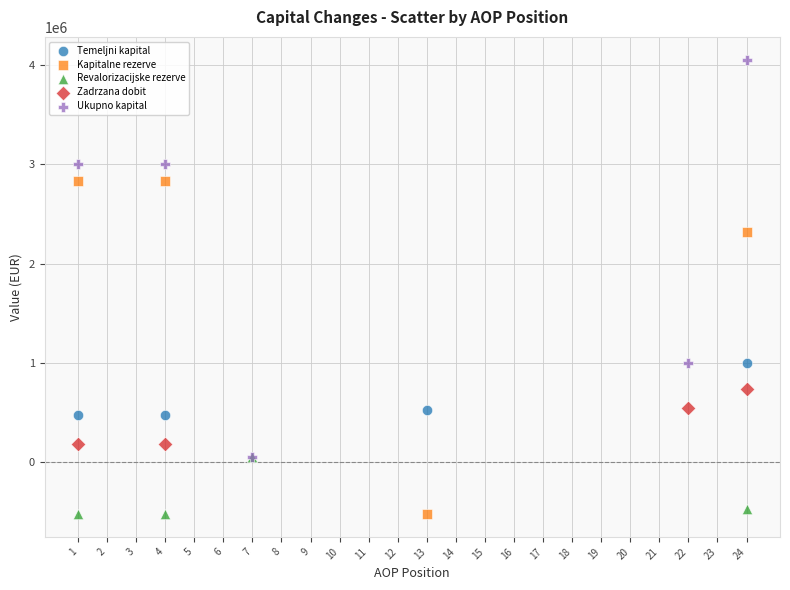

Which series reaches the maximum Y coordinate?

Ukupno kapital